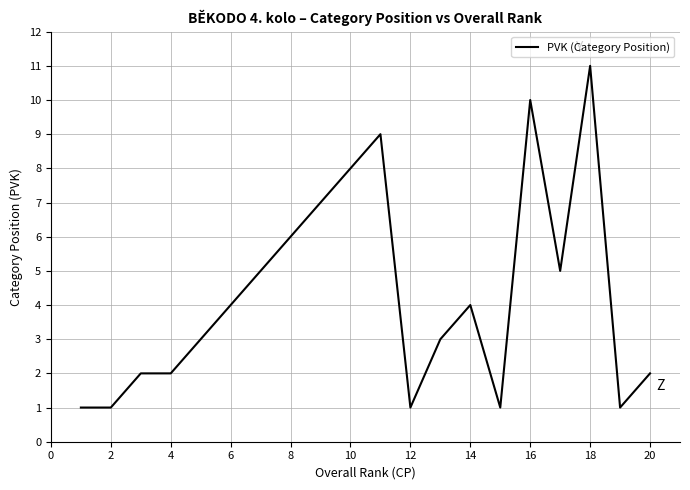

What is the greatest value displayed?

11